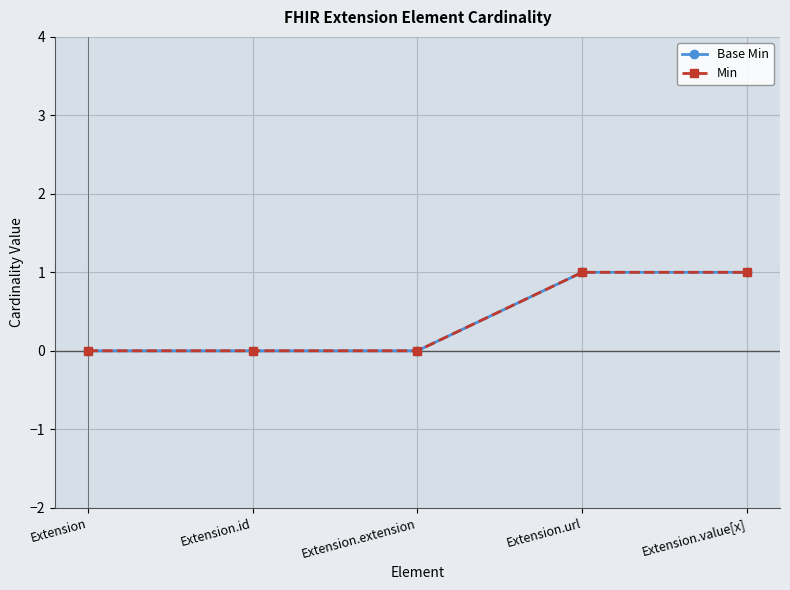

True or false: Base Min and Min cross at least once.

False